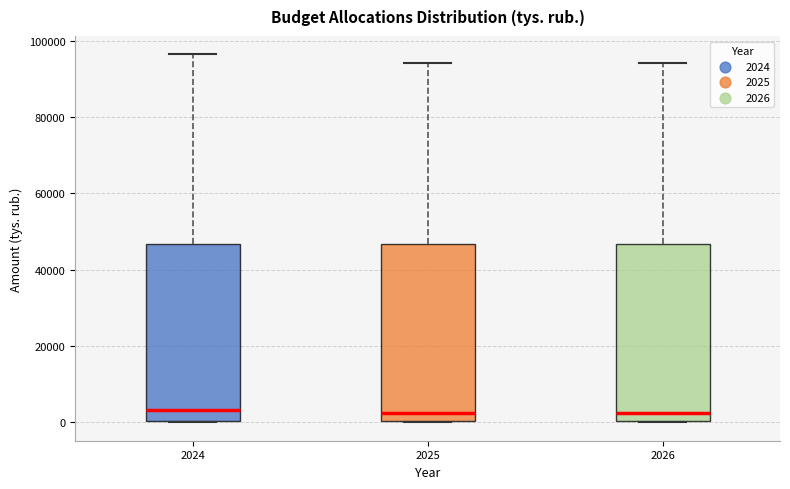

Reading left to right, read every box against the y-axis: the position of its median line, the range the box covers, and the ends of its whiskers. The values are not printed on the chart, so give them approximately, as read against the axis.

2024: median 4000, box 0 to 46000, whiskers 0 to 96000
2025: median 2000, box 0 to 46000, whiskers 0 to 94000
2026: median 2000, box 0 to 46000, whiskers 0 to 94000